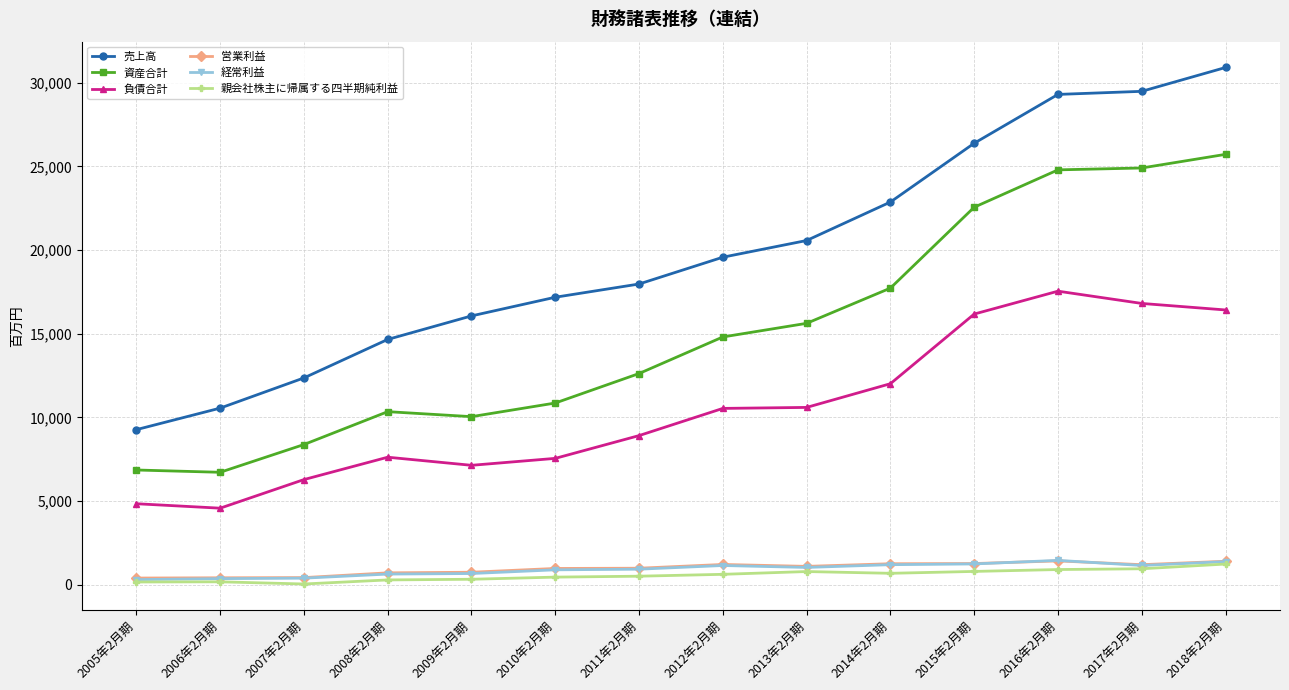

Between 2006年2月期 and 2017年2月期, which series saw the biggest shift?

売上高